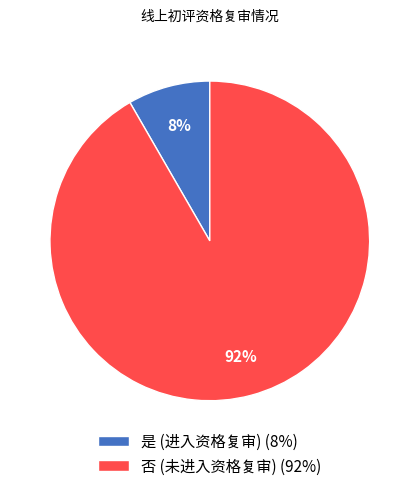

True or false: 是 accounts for 8% of the total.

True